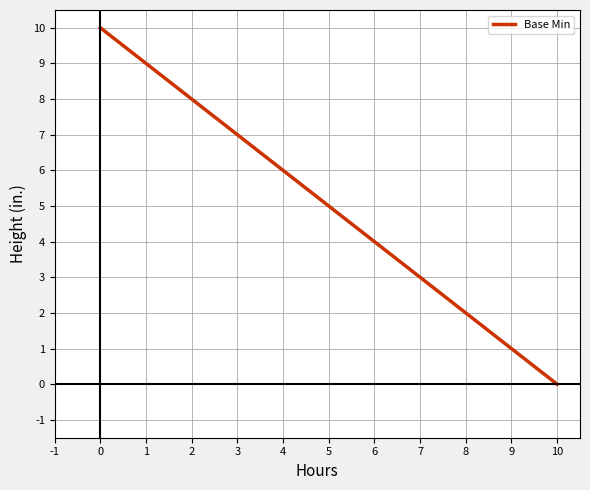

At which label is the value closest to 5?

5